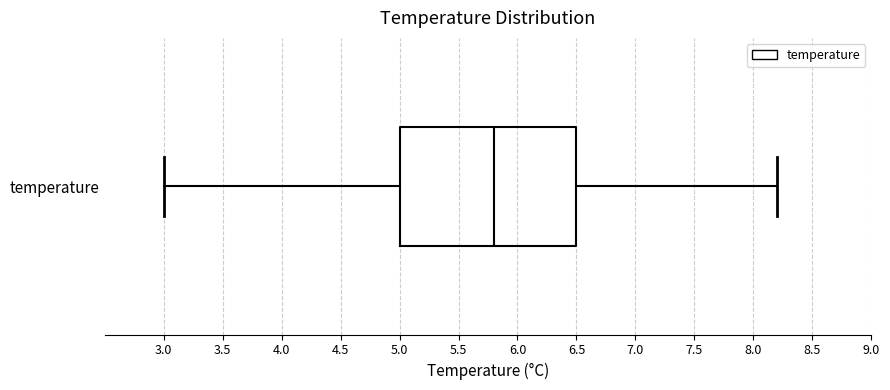

Read this box plot against the x-axis: the position of the median line, the range covered by the box, and the ends of both whiskers. The values are not printed on the chart, so give them approximately, as read against the axis.

median 5.8, box 5.0 to 6.5, whiskers 3.0 to 8.2